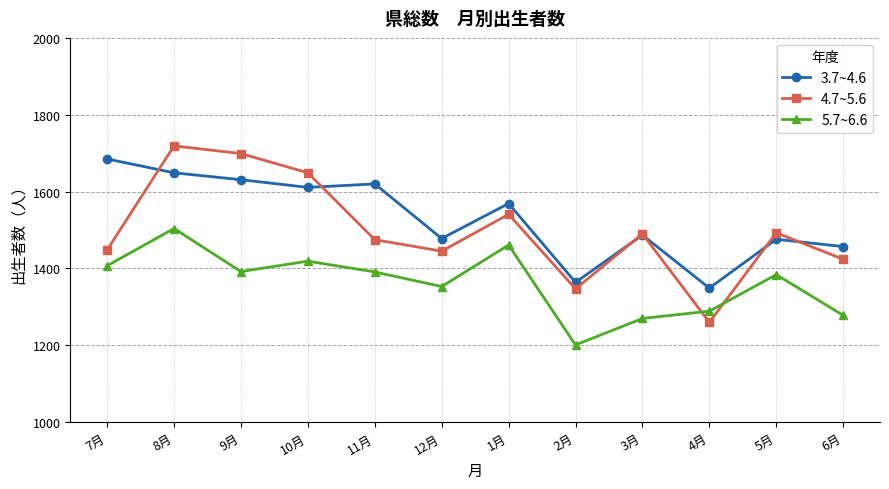

List the series in order of their peak value, highest first.

4.7~5.6, 3.7~4.6, 5.7~6.6